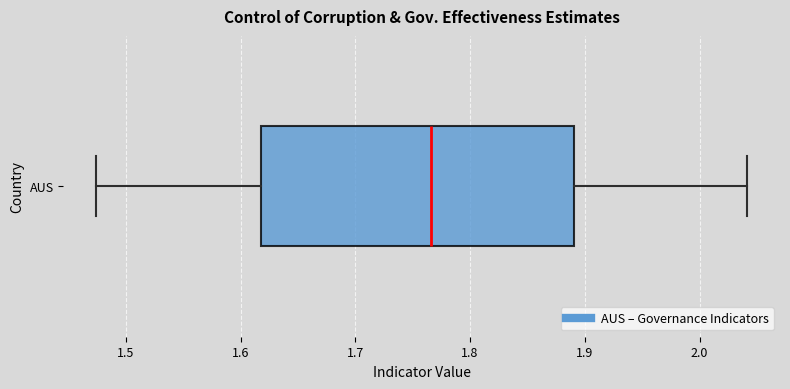

Transcribe this box plot: give where the median line is, the range the box spans, and where the two whiskers end, as read against the x-axis. The values are not printed on the chart, so give them approximately, as read against the axis.

median 1.77, box 1.62 to 1.89, whiskers 1.47 to 2.04